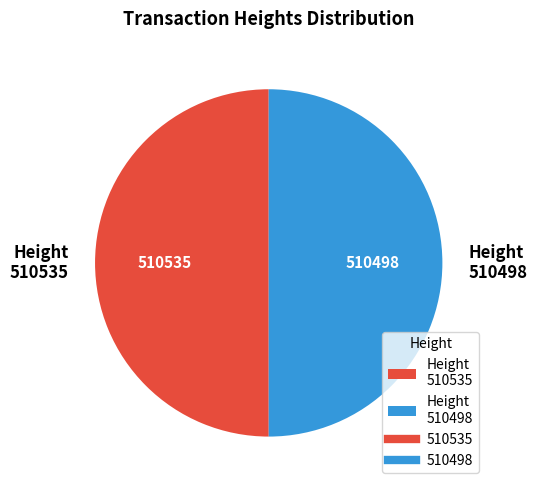

The Height 510535 slice represents 39% of the pie. True or false?

False